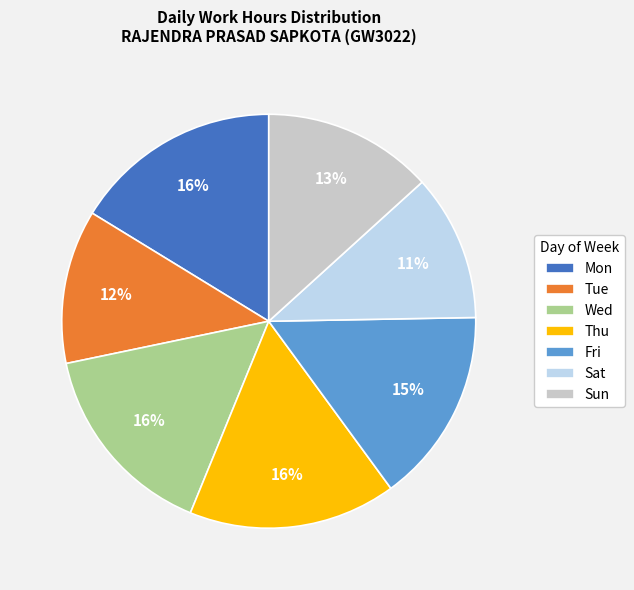

What is the ratio of the value at Mon to the value at Wed?

1.0